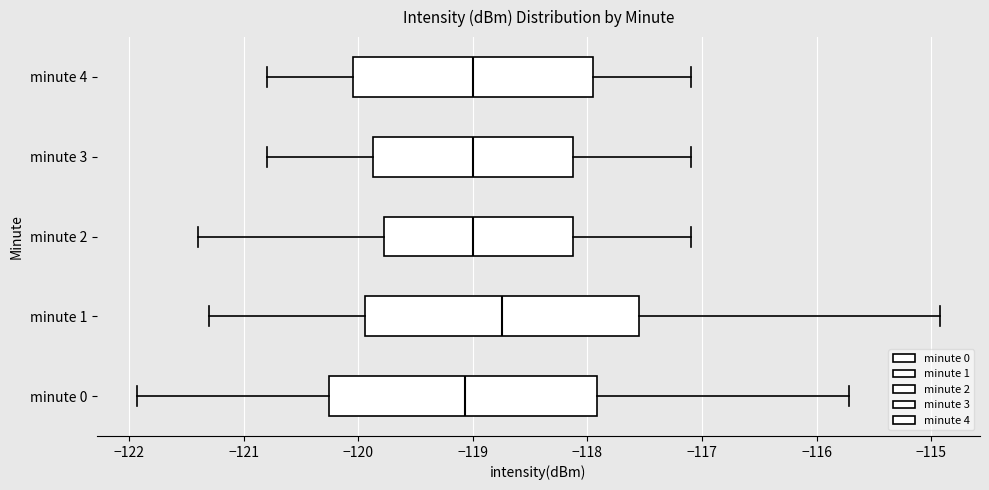

Where is the right edge of the box for minute 1 on the x-axis? The values are not printed on the chart, so give them approximately, as read against the axis.

-117.5